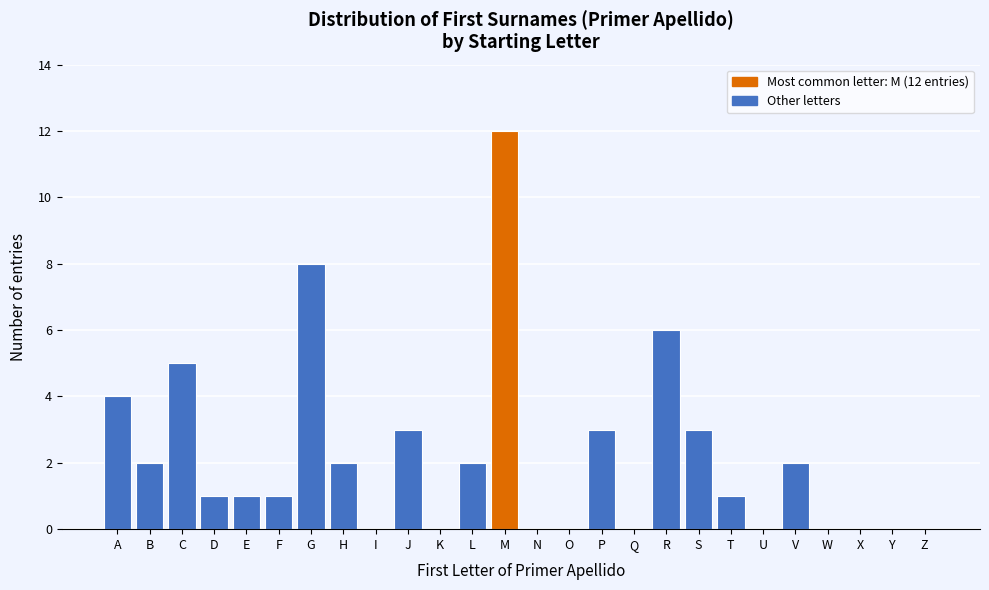

Reading left to right, extract all data points from this chart.

A=4	B=2	C=5	D=1	E=1	F=1	G=8	H=2	I=0	J=3	K=0	L=2	M=12	N=0	O=0	P=3	Q=0	R=6	S=3	T=1	U=0	V=2	W=0	X=0	Y=0	Z=0